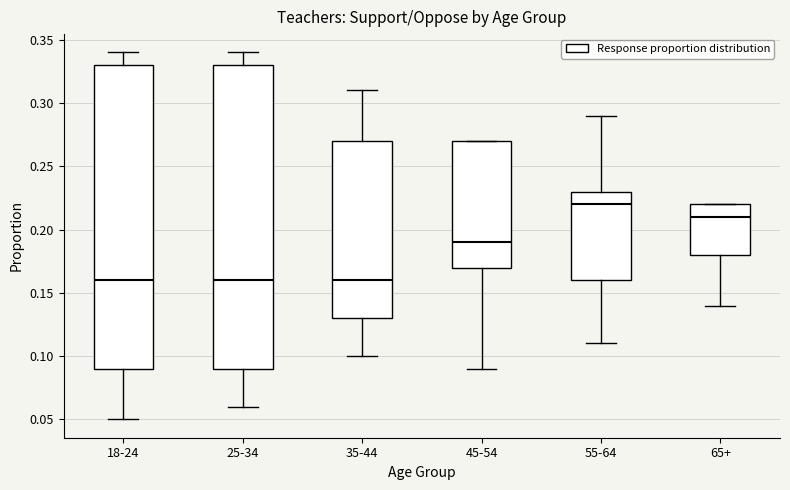

Which box's median line is the highest?

55-64